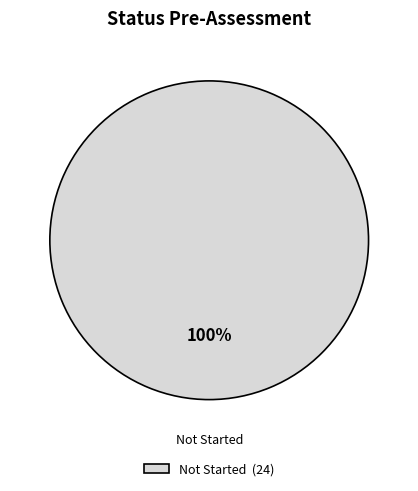

What percentage is the Not Started (24) slice, to the nearest percent?

100%